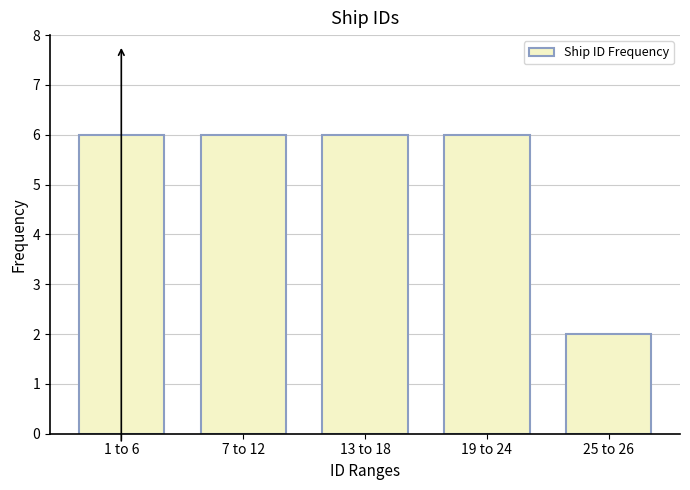

Reading right to left, what are all the values shown in this chart?

25 to 26=2	19 to 24=6	13 to 18=6	7 to 12=6	1 to 6=6